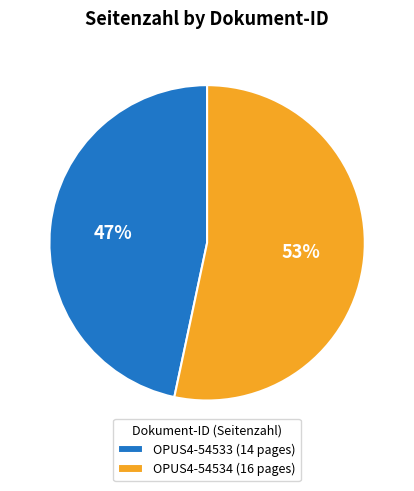

Which slice is the smallest?

OPUS4-54533